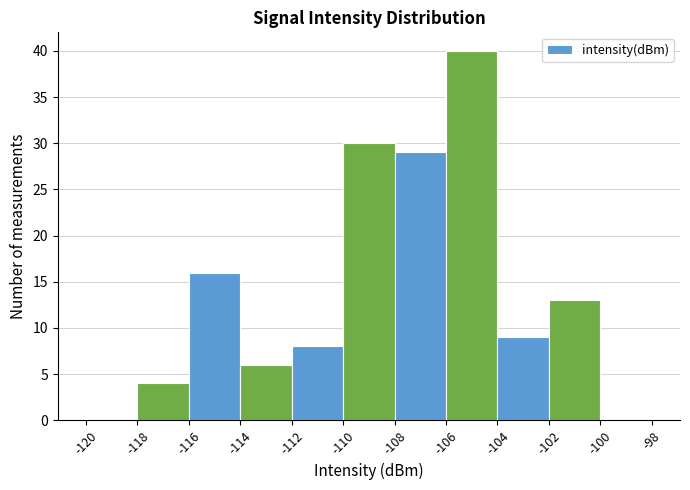

Over which range of the x-axis is the bar tallest?

-106 to -104